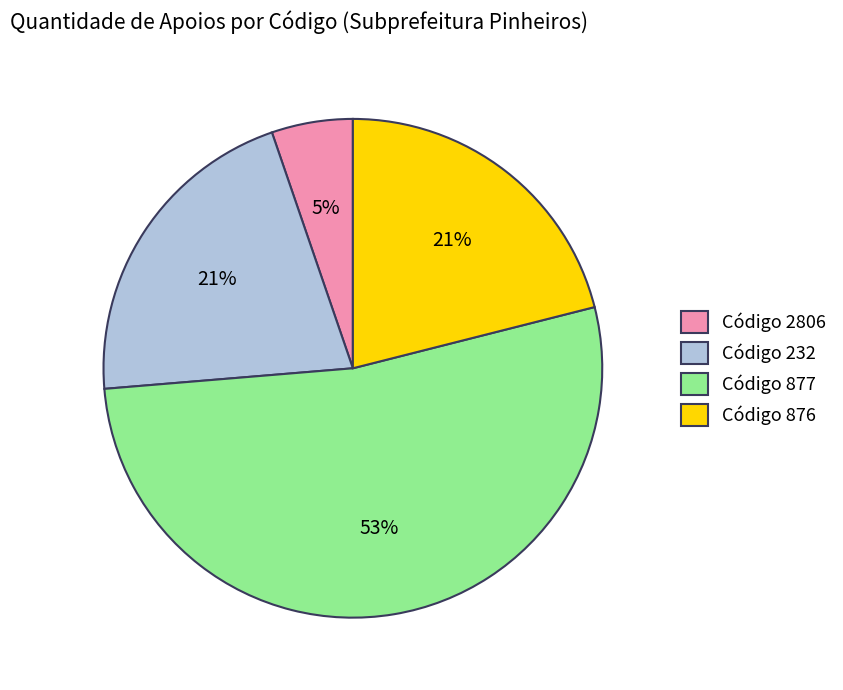

Approximately how many times larger is the value at Código 877 compared to Código 232?

2.5